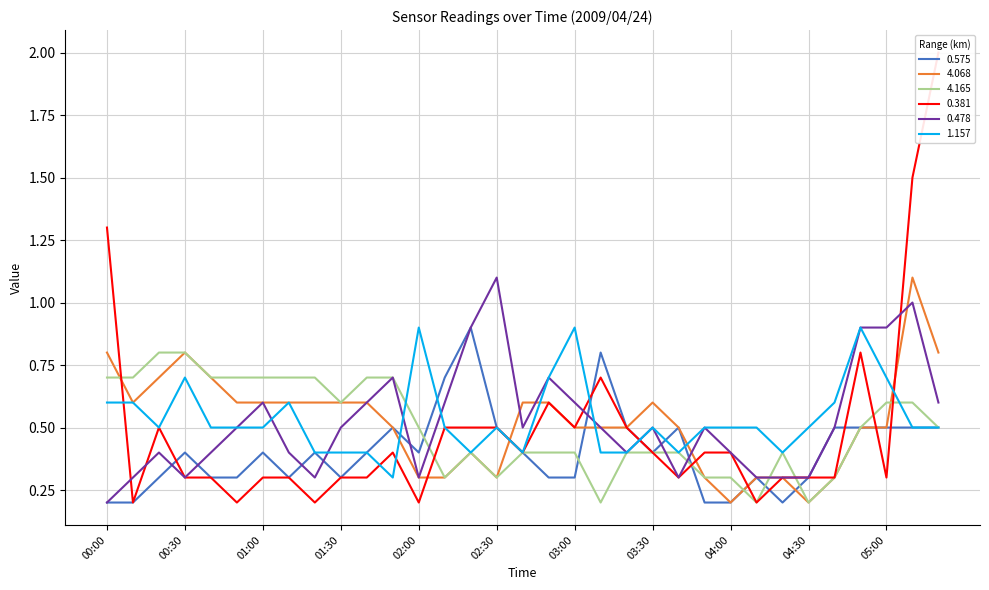

What is the label of the 5th point from the left?

00:40